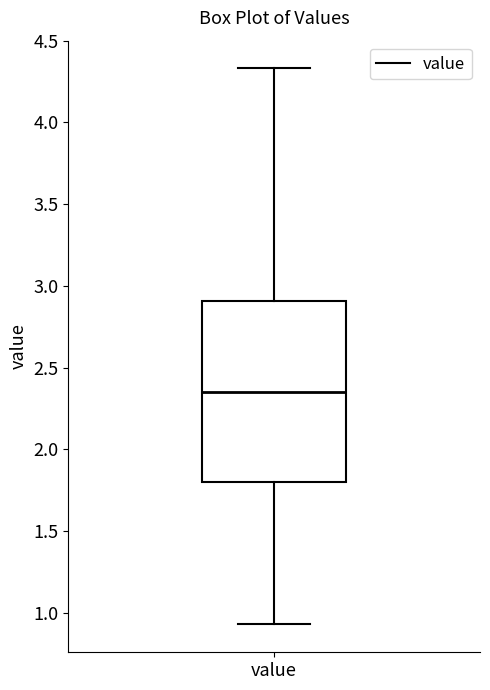

Read this box plot against the y-axis: the position of the median line, the range covered by the box, and the ends of both whiskers. The values are not printed on the chart, so give them approximately, as read against the axis.

median 2.35, box 1.80 to 2.90, whiskers 0.95 to 4.35